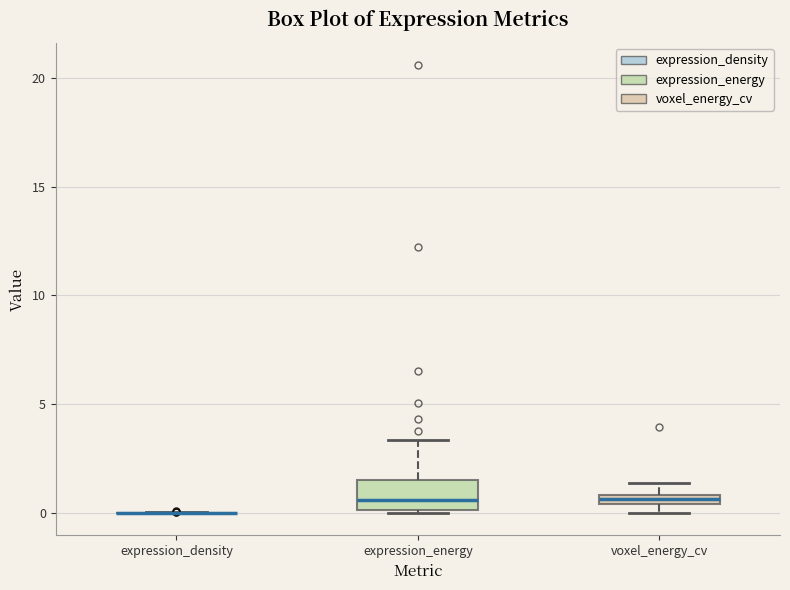

Where is the upper edge of the box for expression_energy on the y-axis? The values are not printed on the chart, so give them approximately, as read against the axis.

1.5